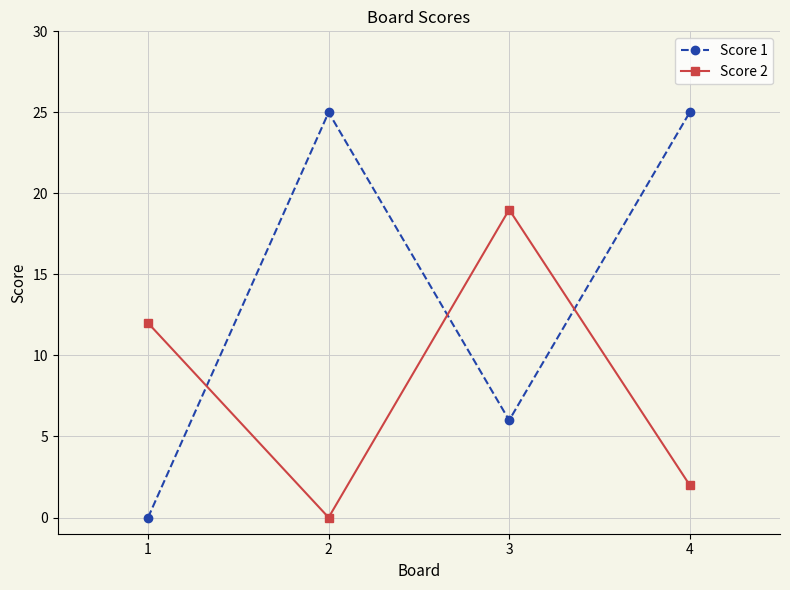

Rank the series by their maximum value, from lowest to highest.

Score 2, Score 1